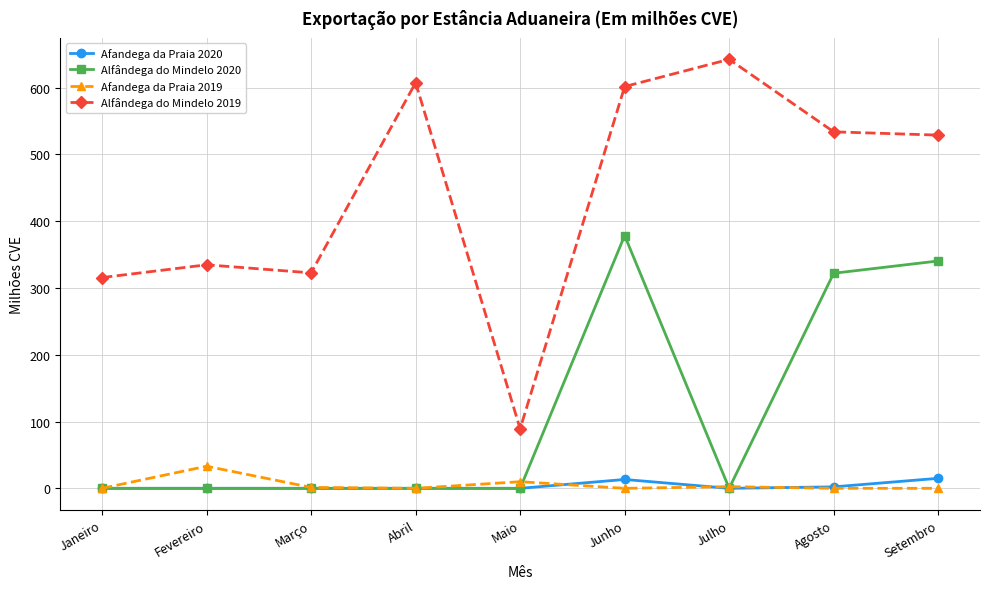

What is the total value across all series at Abril?

607.4